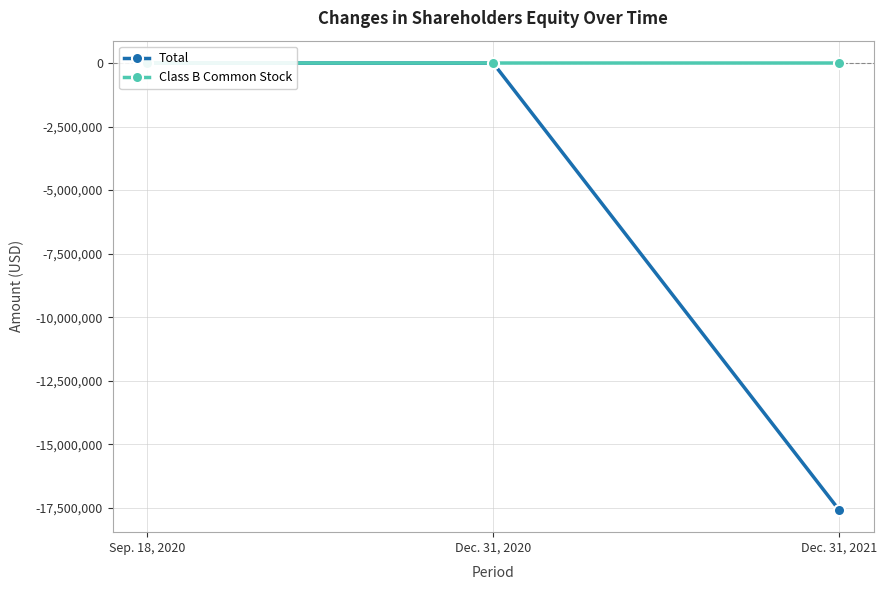

The Total series shows 9973316 at Sep. 18, 2020. True or false?

False